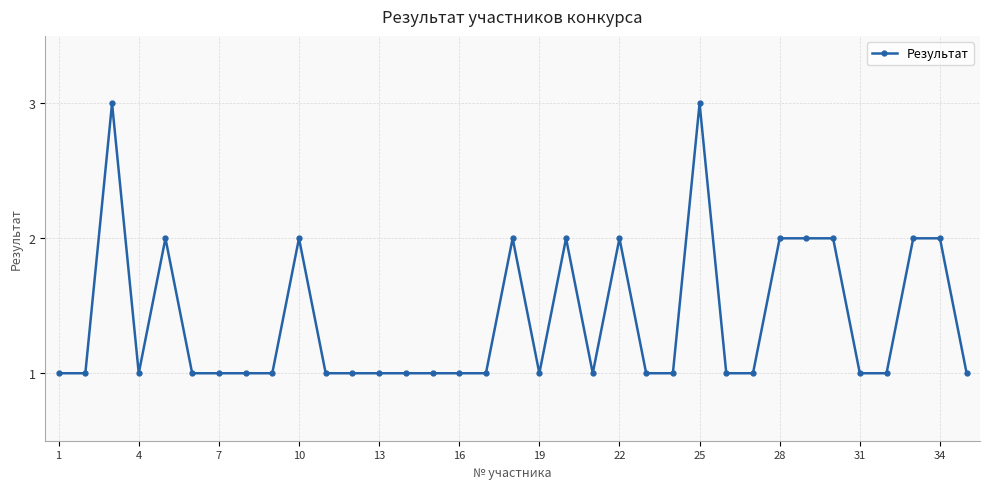

What is the sum of all values?

49